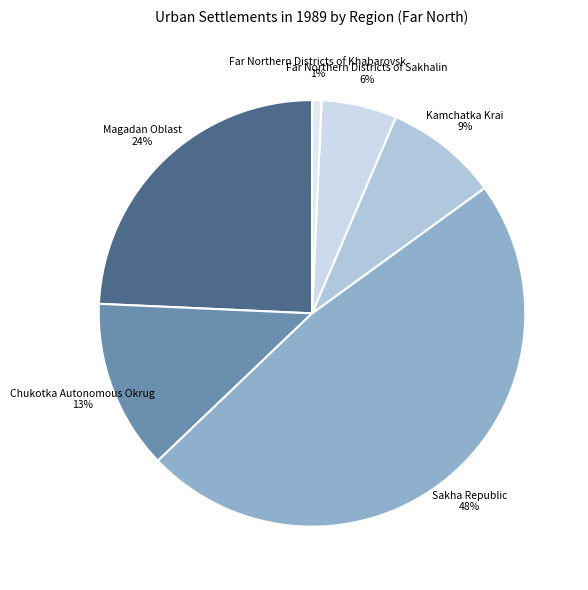

What percentage is the Magadan Oblast slice, to the nearest percent?

24%